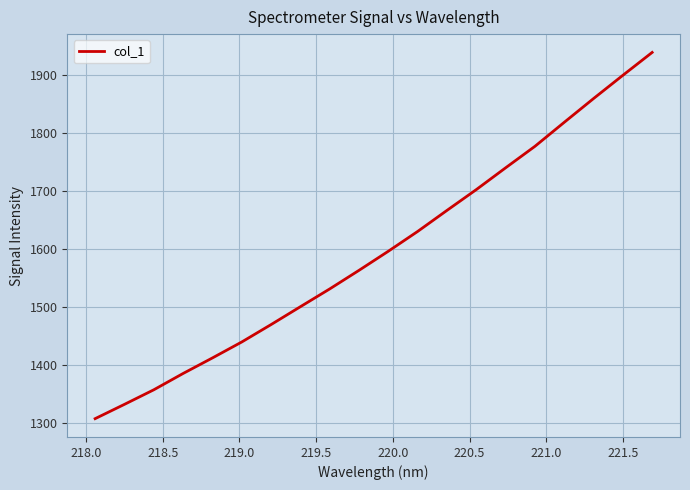

True or false: there are more than 2 points higher than both neighbors.

False